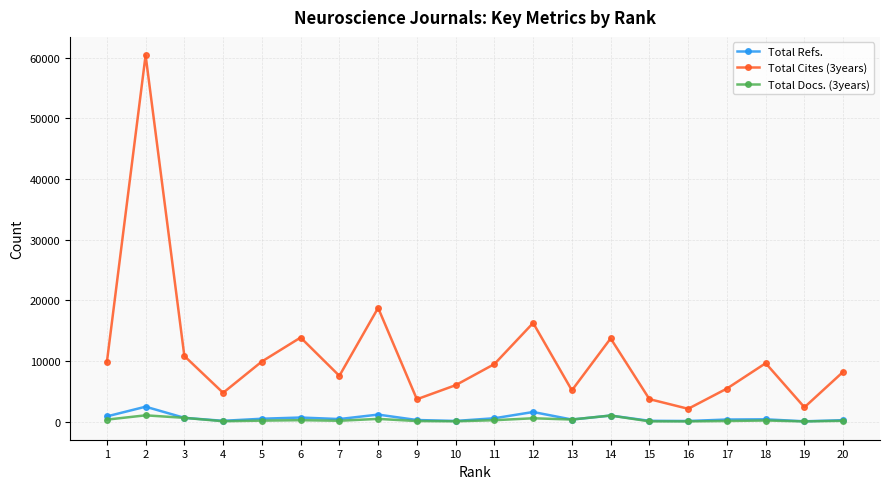

What is the difference between the maximum and minimum values in the Total Docs. (3years) series?

1004